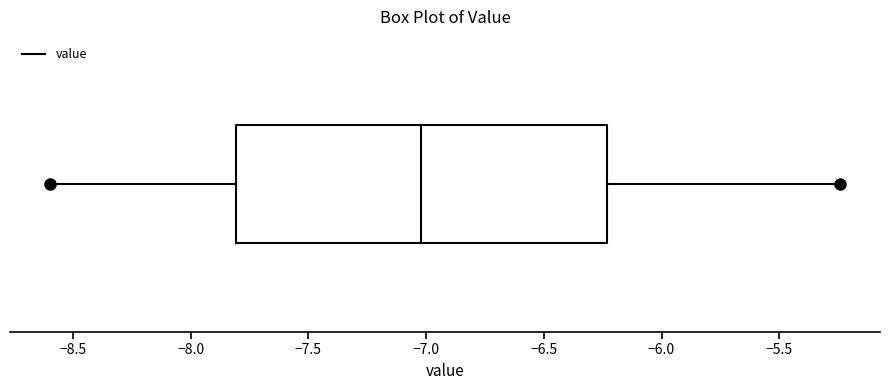

Transcribe this box plot: give where the median line is, the range the box spans, and where the two whiskers end, as read against the x-axis. The values are not printed on the chart, so give them approximately, as read against the axis.

median -7.00, box -7.80 to -6.25, whiskers -8.60 to -5.25